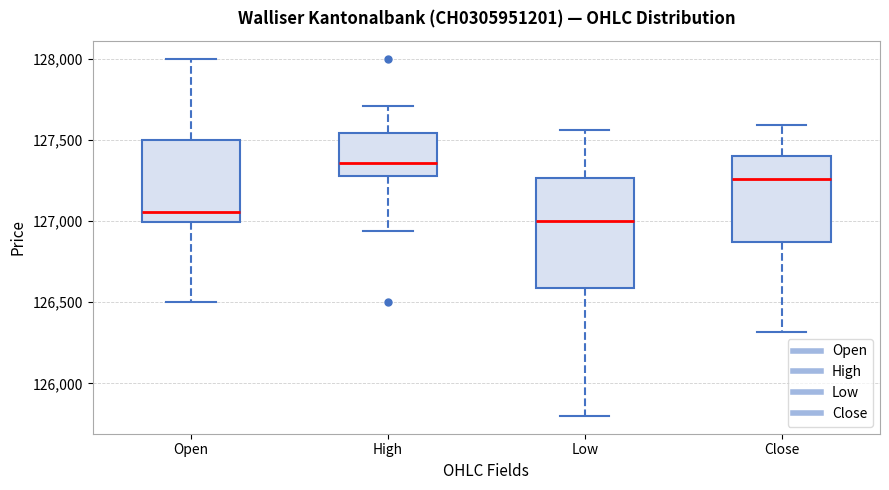

Reading left to right, transcribe this box plot: for each box, give where its median line is, the range the box spans, and where its two whiskers end, as read against the y-axis. The values are not printed on the chart, so give them approximately, as read against the axis.

Open: median 127050, box 127000 to 127500, whiskers 126500 to 128000
High: median 127350, box 127250 to 127550, whiskers 126950 to 127700
Low: median 127000, box 126600 to 127250, whiskers 125800 to 127550
Close: median 127250, box 126850 to 127400, whiskers 126300 to 127600